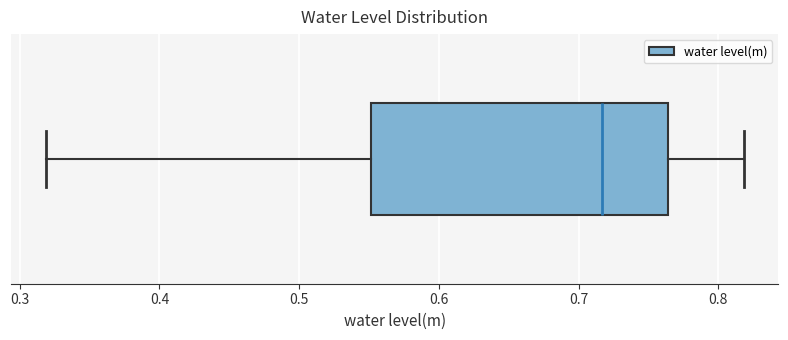

Where is the right edge of the box on the x-axis? The values are not printed on the chart, so give them approximately, as read against the axis.

0.76